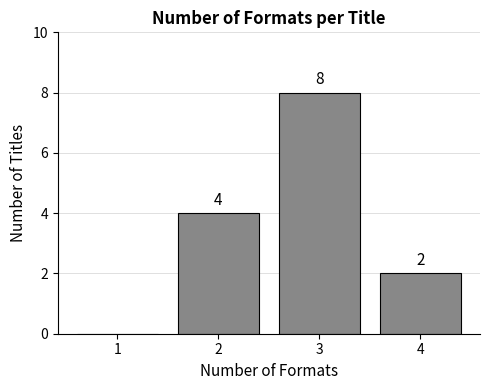

Which has a higher value, 4 or 1?

4